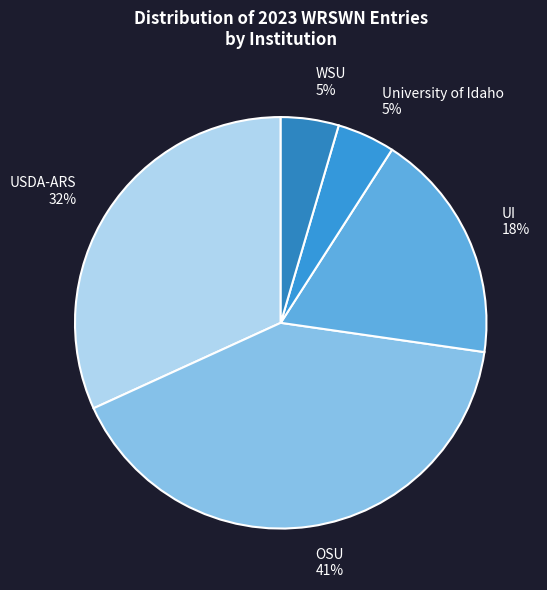

To the nearest percent, what is the average slice percentage?

20%